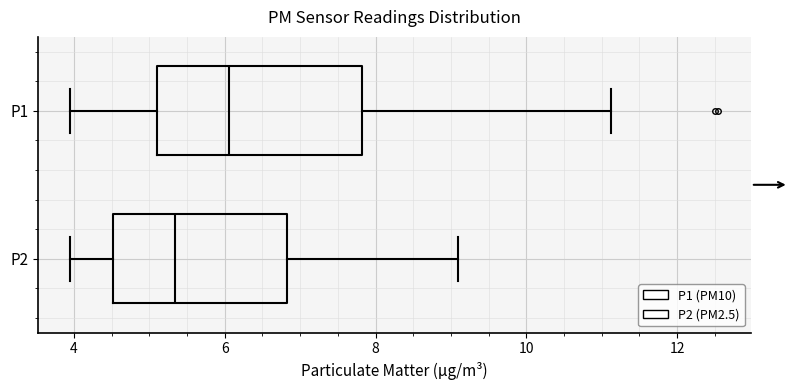

Which box is the widest, from its left edge to its right edge?

P1